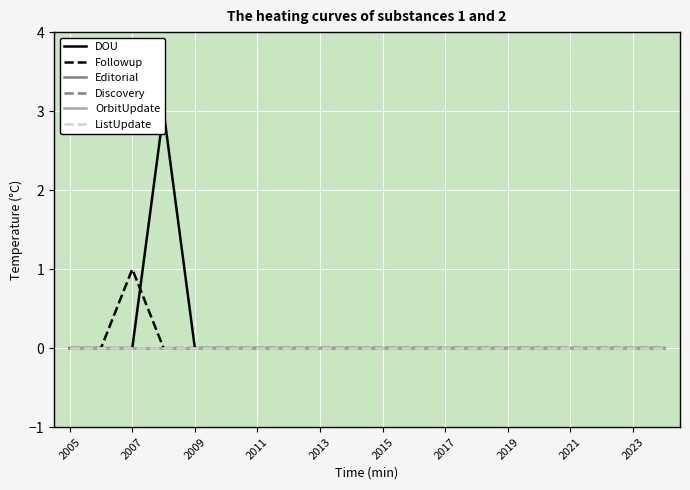

True or false: Editorial has more than 2 interior local peaks.

False